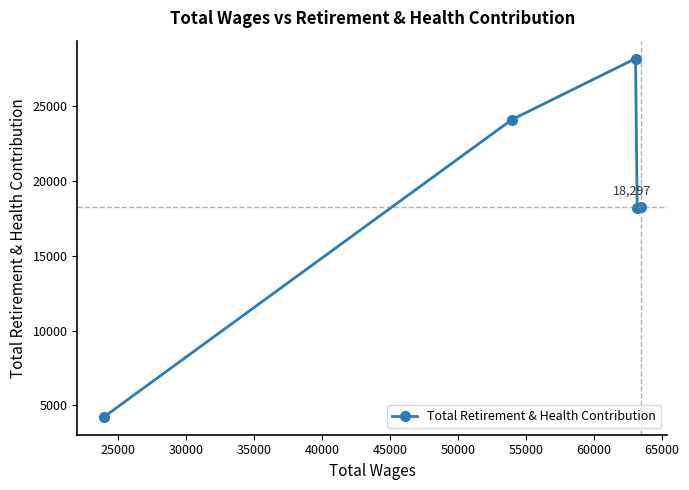

What is the minimum value shown in the chart?

4231